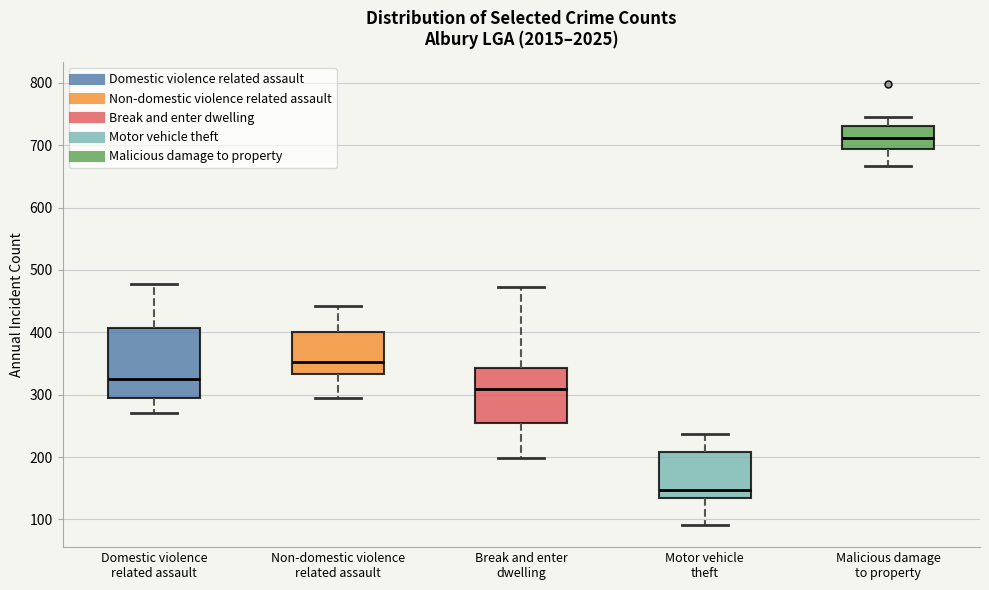

Reading left to right, read every box against the y-axis: the position of its median line, the range the box covers, and the ends of its whiskers. The values are not printed on the chart, so give them approximately, as read against the axis.

Domestic violence related assault: median 330, box 290 to 410, whiskers 270 to 480
Non-domestic violence related assault: median 350, box 330 to 400, whiskers 290 to 440
Break and enter dwelling: median 310, box 260 to 340, whiskers 200 to 470
Motor vehicle theft: median 150, box 140 to 210, whiskers 90 to 240
Malicious damage to property: median 710, box 690 to 730, whiskers 670 to 750